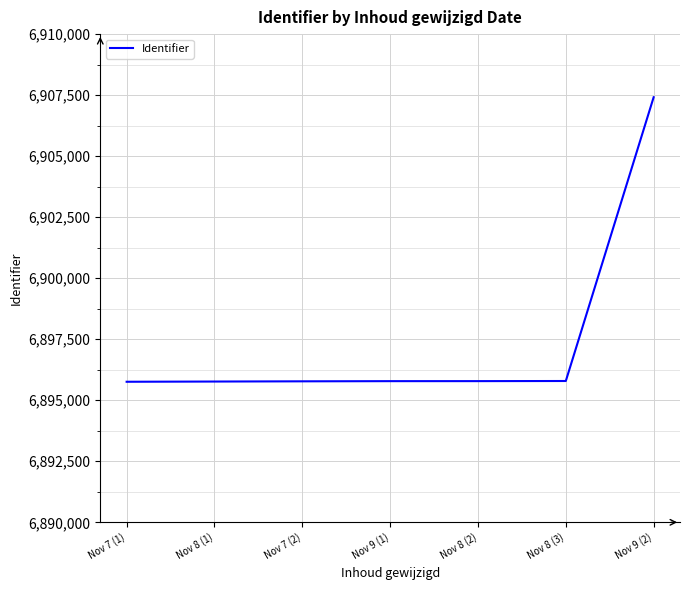

Which category has the highest value across all series?

Nov 9 (2)